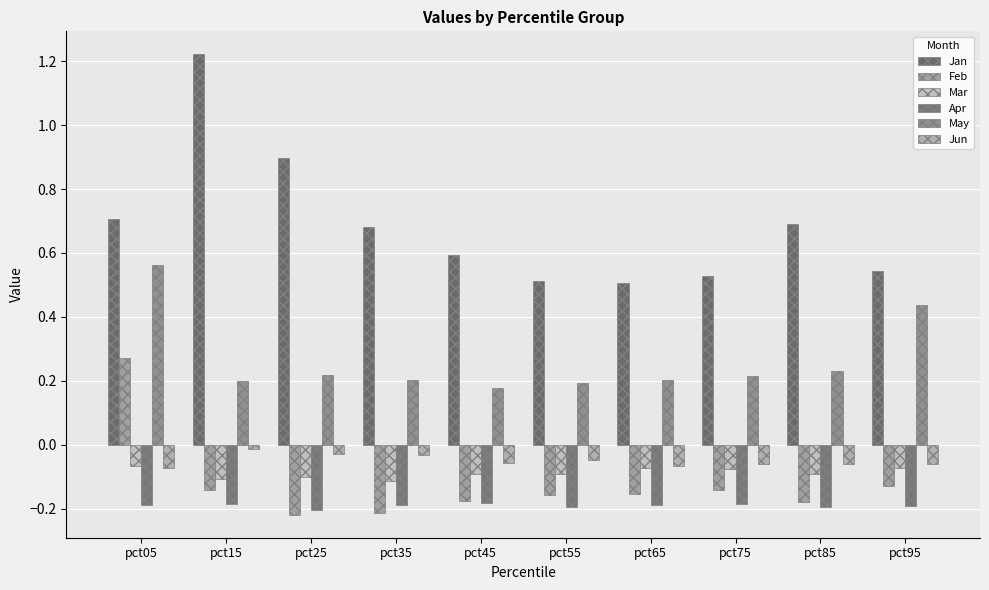

Which has a higher value, pct75 or pct95?

pct95